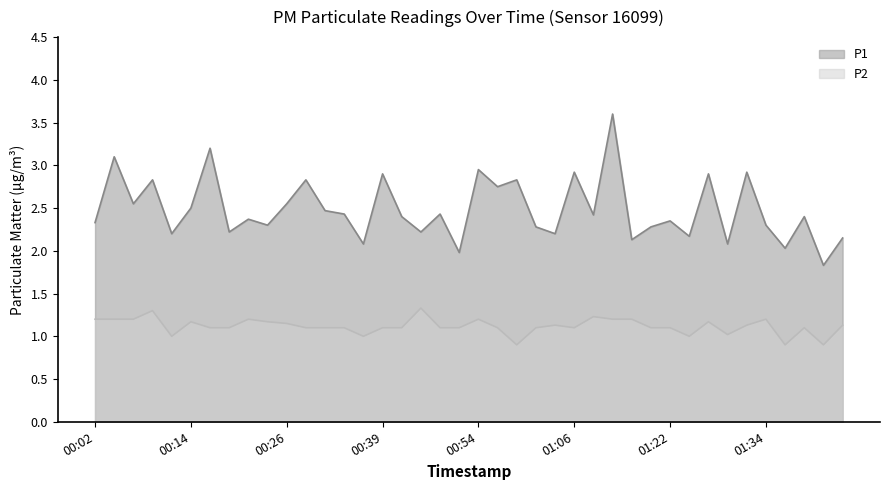

Read the P1 value at 00:04.

3.1